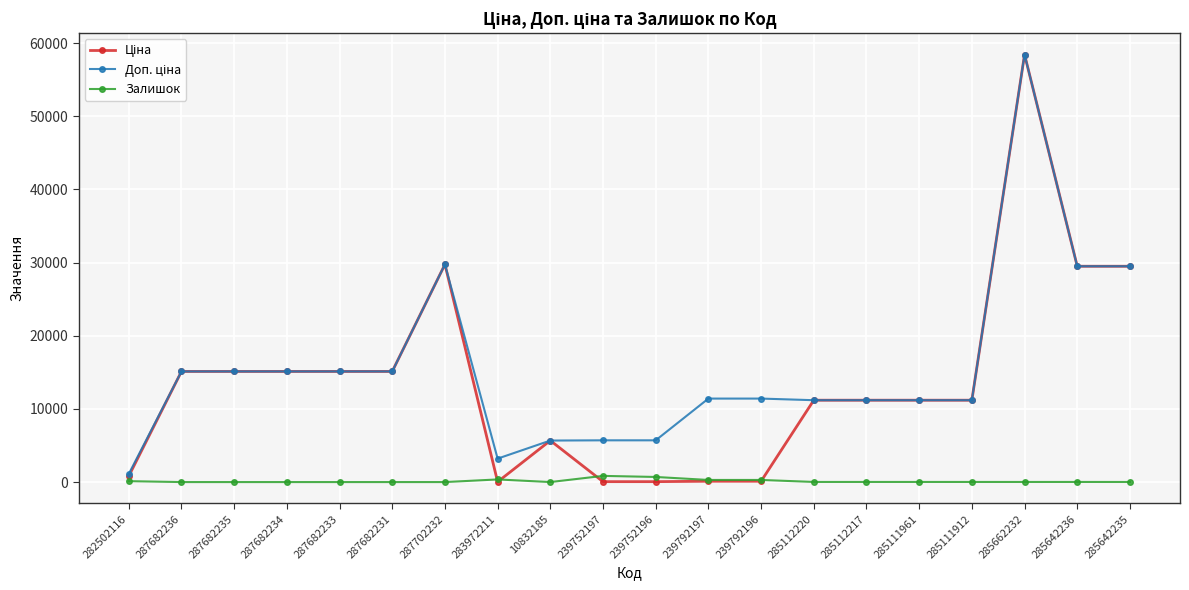

Read the Залишок value at 285111961.

17.0